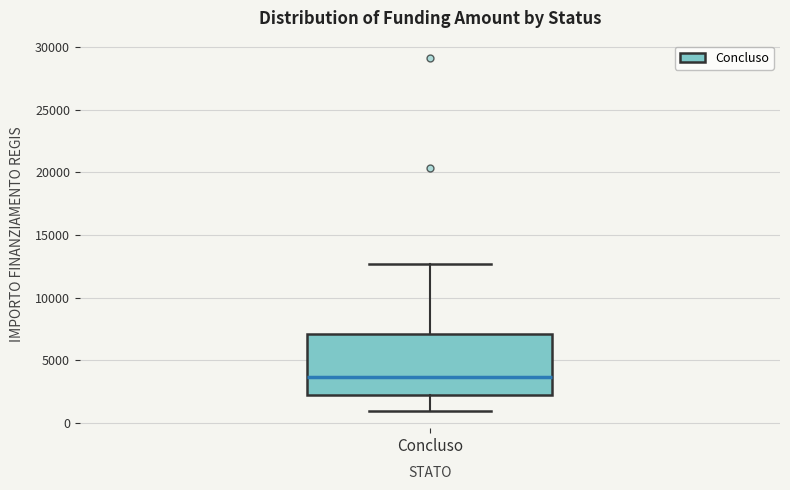

Transcribe this box plot: give where the median line is, the range the box spans, and where the two whiskers end, as read against the y-axis. The values are not printed on the chart, so give them approximately, as read against the axis.

median 3500, box 2000 to 7000, whiskers 1000 to 12500